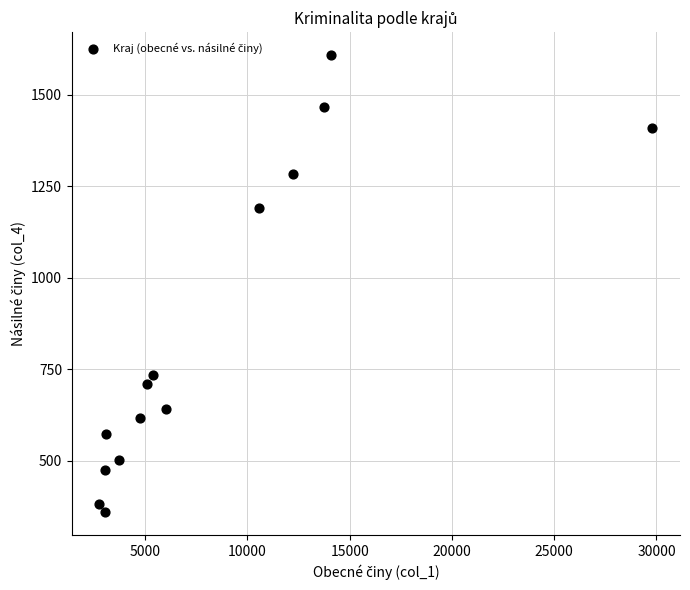

What Y value in the scatter plot is closest to 984?

1192